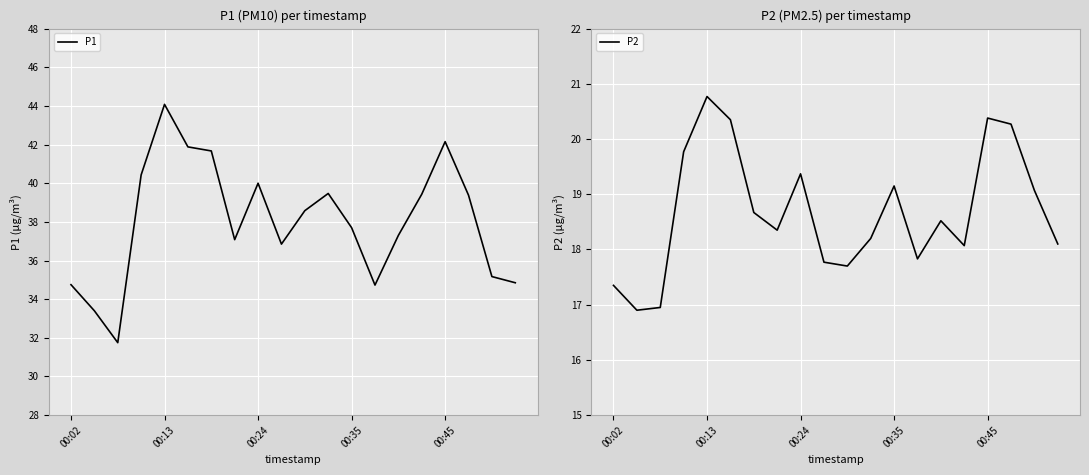

Where is the first local maximum for P2?

00:13